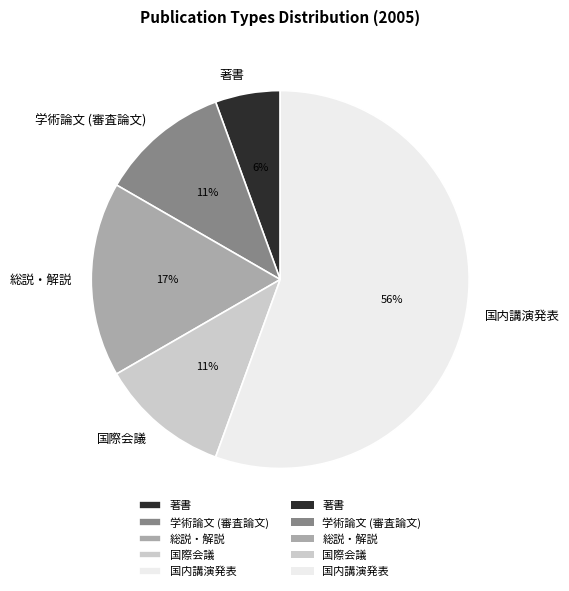

Which category has the smallest portion of the pie?

著書